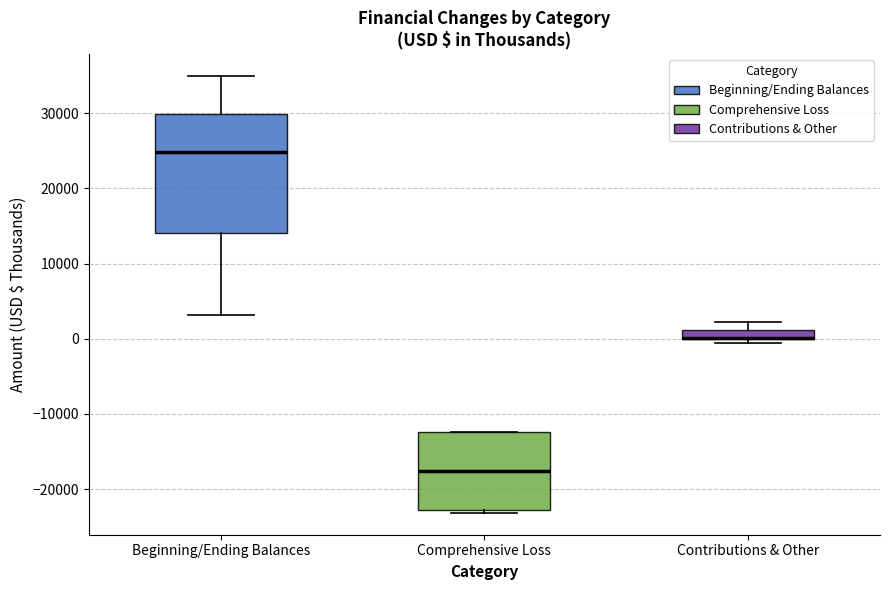

Which box is the tallest, from its lower edge to its upper edge?

Beginning/Ending Balances